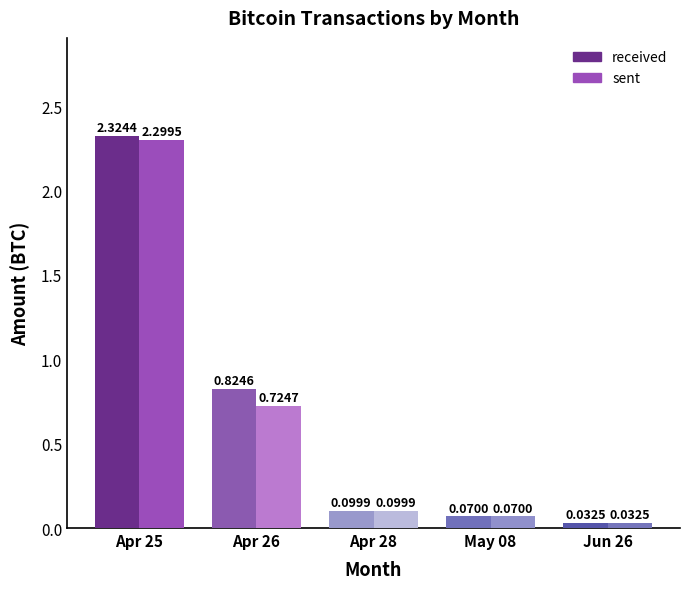

At which category is the sum across all series the highest?

Apr 25